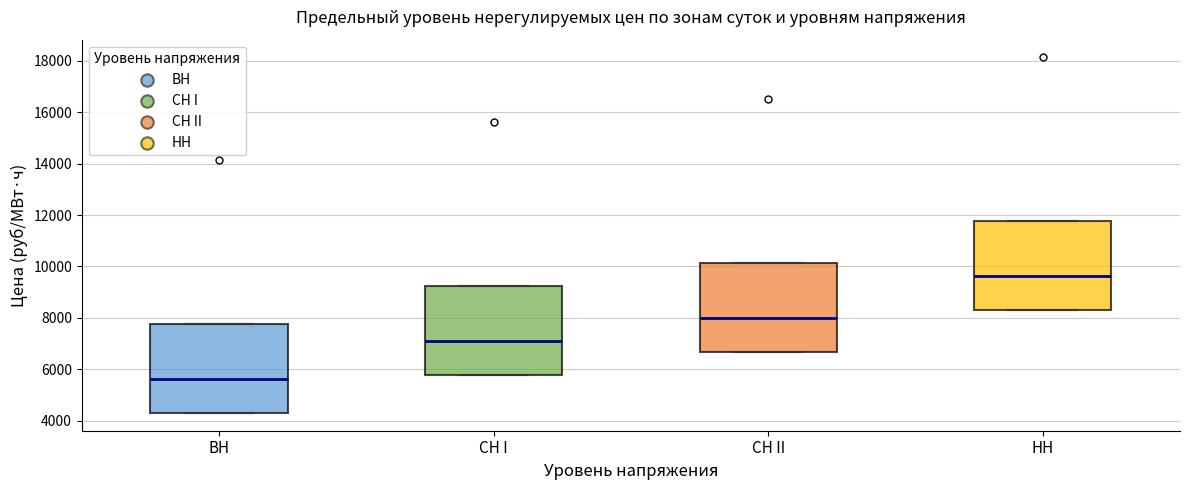

Reading left to right, read every box against the y-axis: the position of its median line, the range the box covers, and the ends of its whiskers. The values are not printed on the chart, so give them approximately, as read against the axis.

ВН: median 5600, box 4400 to 7800, whiskers 4400 to 7800
СН I: median 7000, box 5800 to 9200, whiskers 5800 to 9200
СН II: median 8000, box 6600 to 10200, whiskers 6600 to 10200
НН: median 9600, box 8200 to 11800, whiskers 8200 to 11800